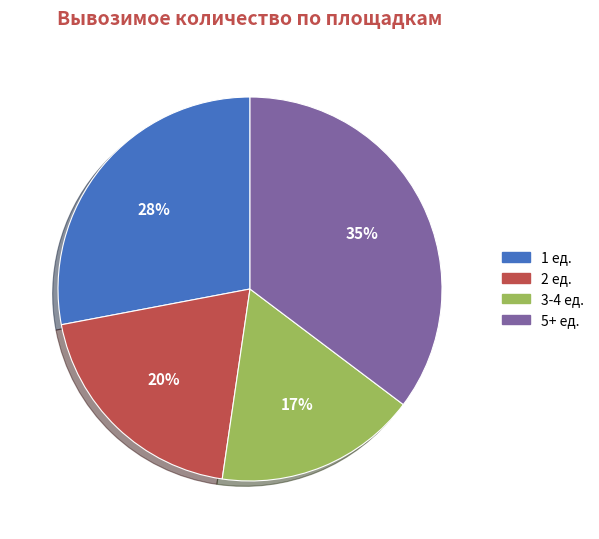

Is there any slice that represents more than half of the pie?

No